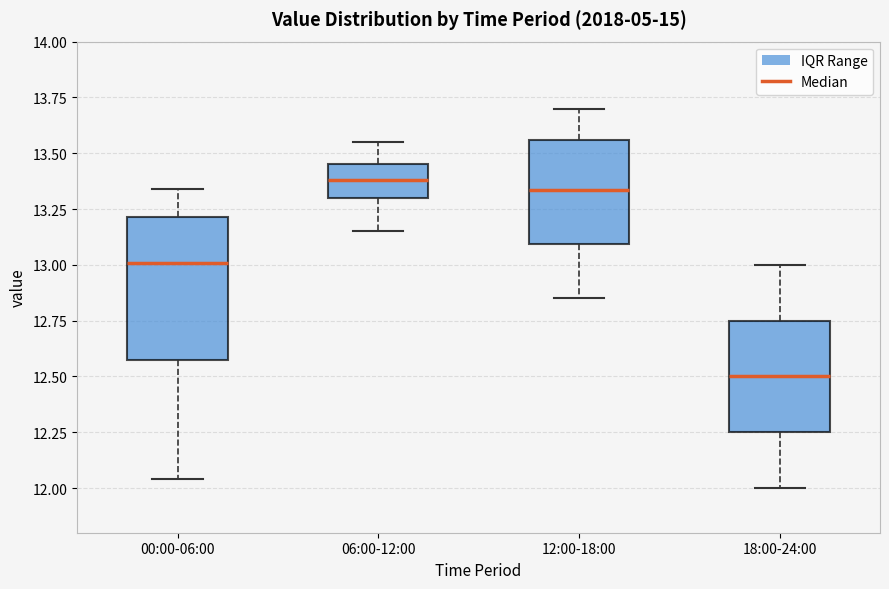

Where does the upper whisker of the box for 18:00-24:00 end on the y-axis? The values are not printed on the chart, so give them approximately, as read against the axis.

13.00